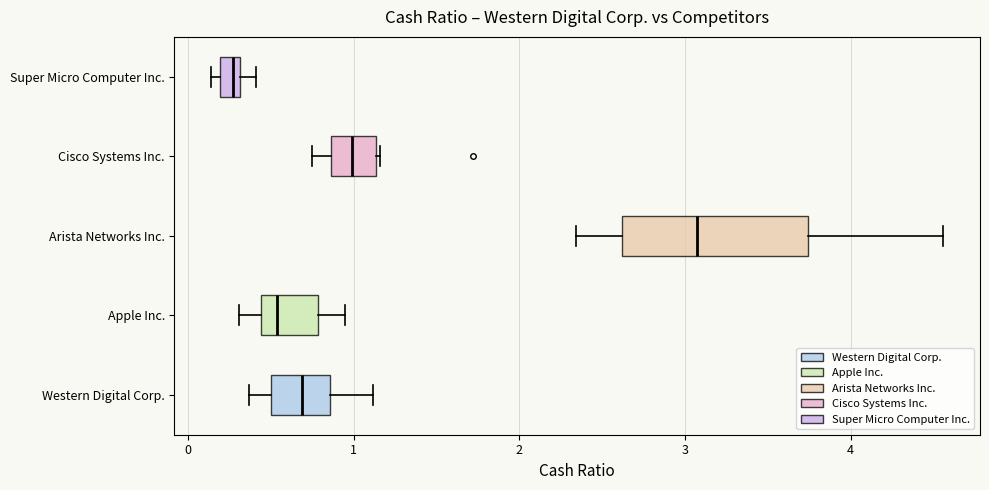

Which box's median line is the furthest to the left?

Super Micro Computer Inc.